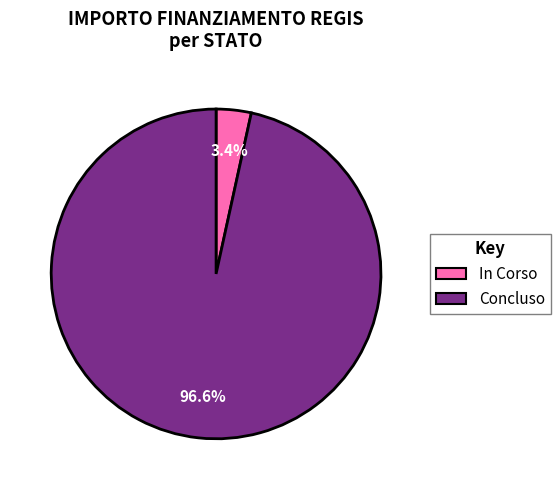

Which category has the biggest portion of the pie?

Concluso